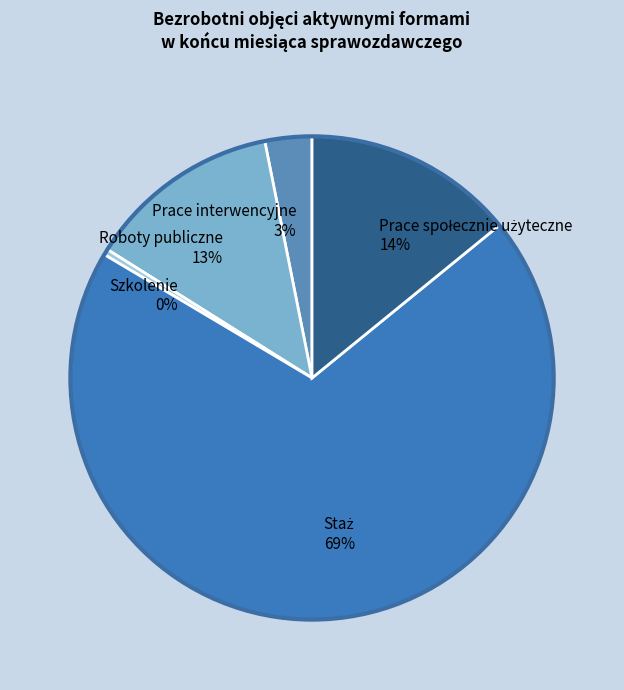

Is there a majority slice in this chart?

Yes